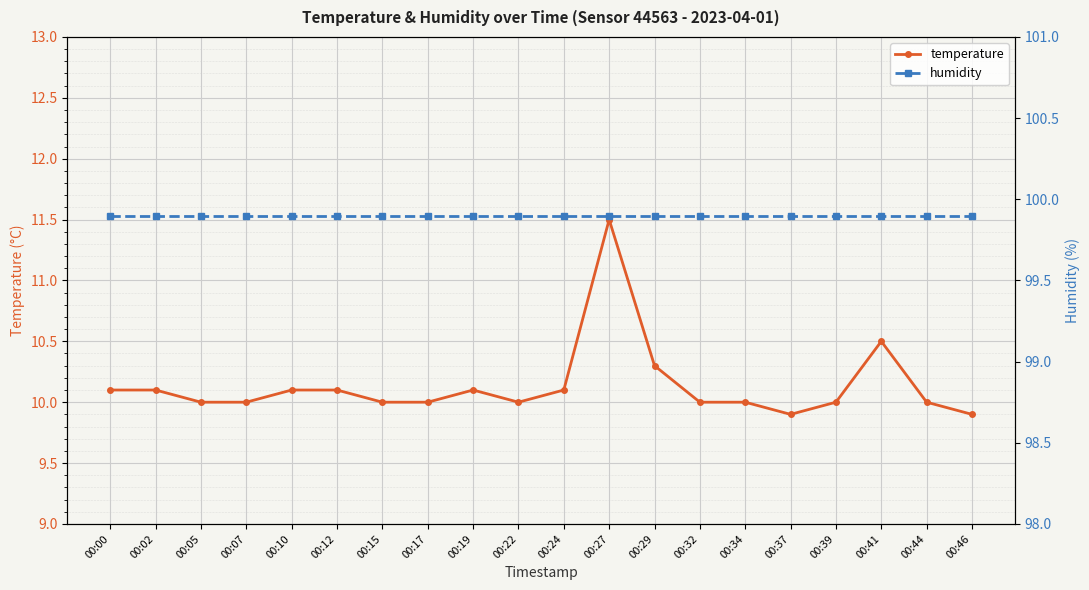

Which series changed the most between 00:19 and 00:24?

temperature